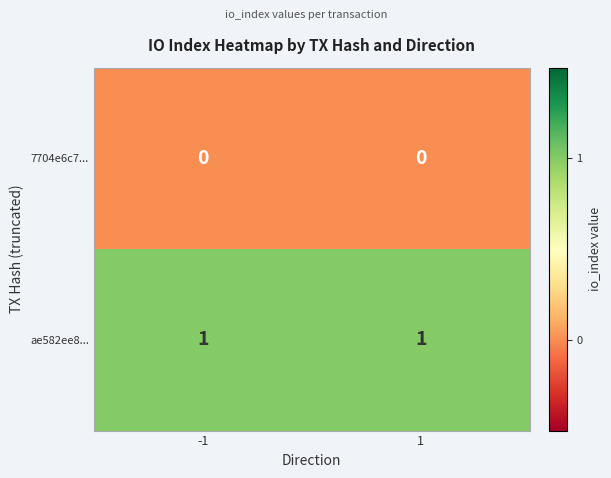

The ae582ee8... series shows 1 at 1. True or false?

True